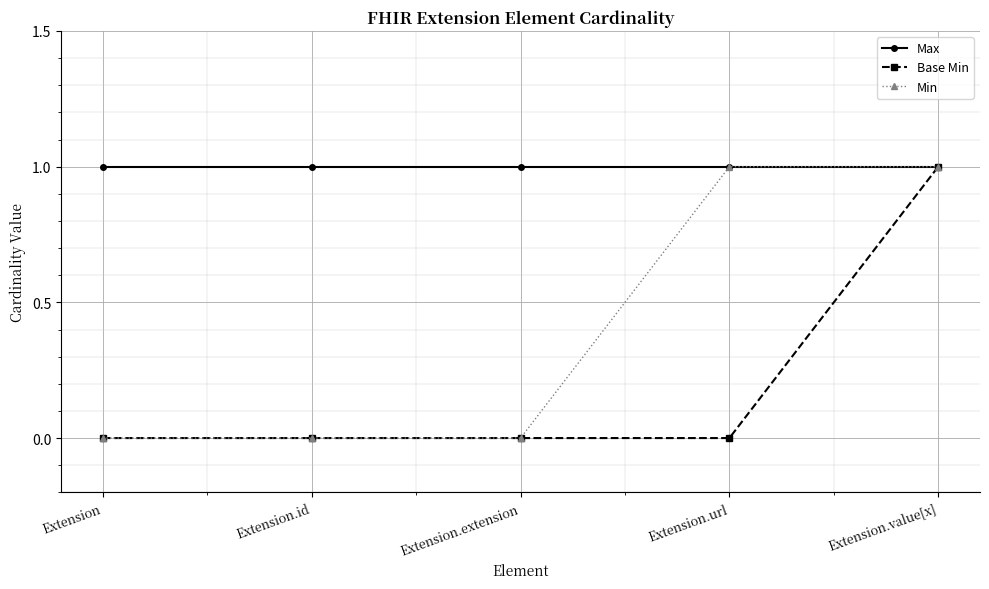

What is the label of the 4th point from the left?

Extension.url